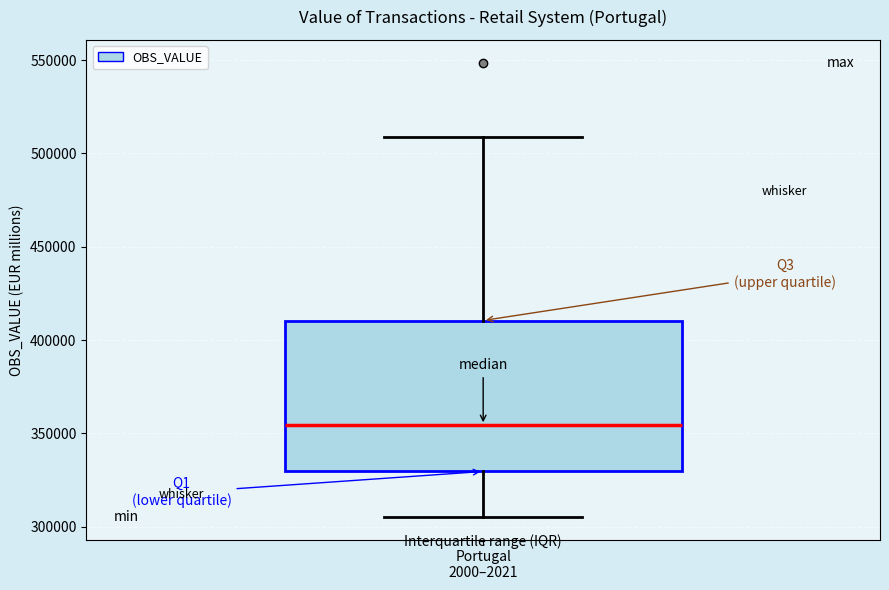

Transcribe this box plot: give where the median line is, the range the box spans, and where the two whiskers end, as read against the y-axis. The values are not printed on the chart, so give them approximately, as read against the axis.

median 355000, box 330000 to 410000, whiskers 305000 to 510000